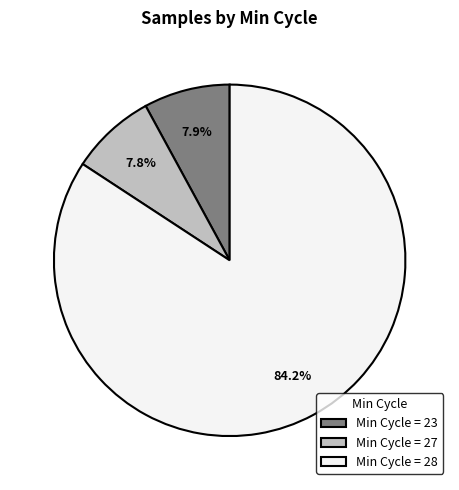

Which category has the biggest portion of the pie?

Min Cycle = 28